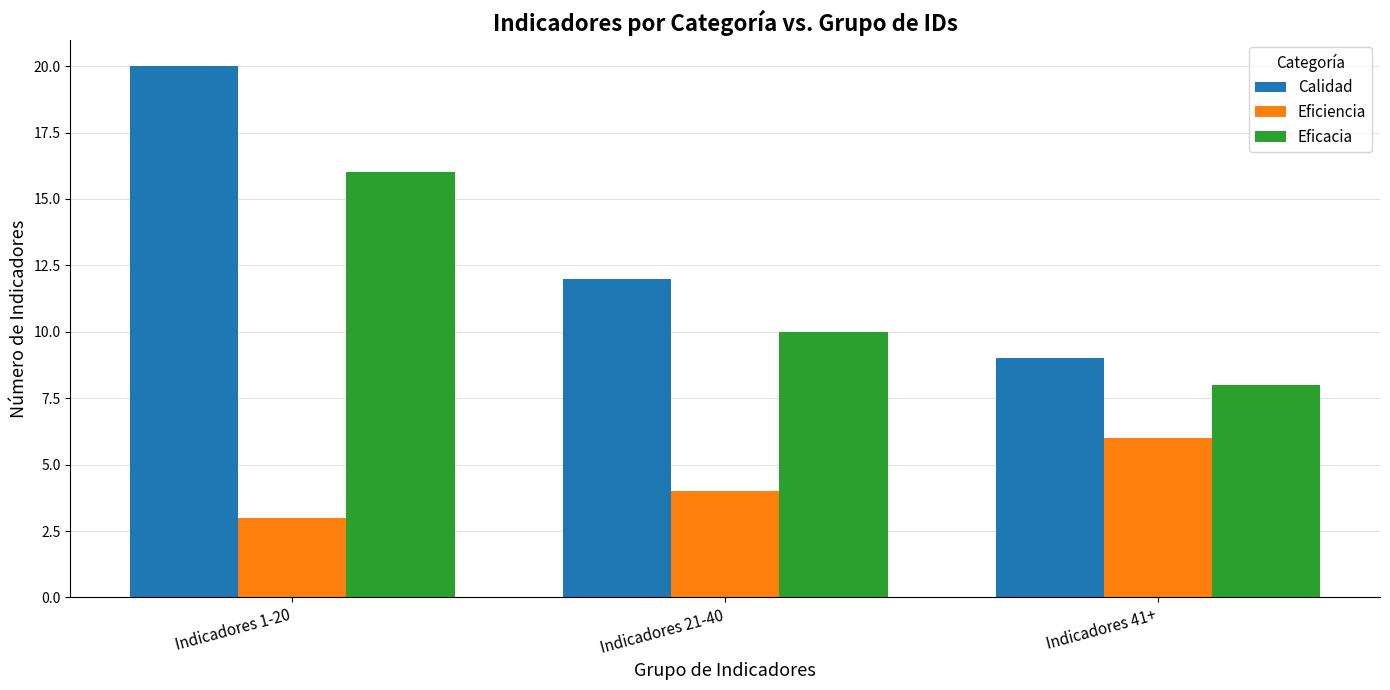

True or false: Eficiencia has a value of 4 at Indicadores 21-40.

True